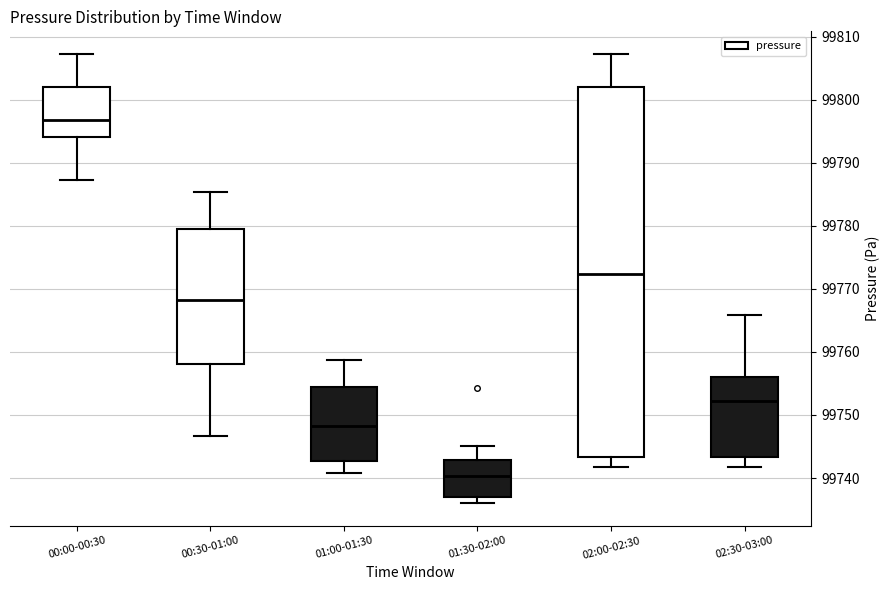

Reading left to right, transcribe this box plot: for each box, give where its median line is, the range the box spans, and where its two whiskers end, as read against the y-axis. The values are not printed on the chart, so give them approximately, as read against the axis.

00:00-00:30: median 99797, box 99794 to 99802, whiskers 99787 to 99807
00:30-01:00: median 99768, box 99758 to 99779, whiskers 99747 to 99785
01:00-01:30: median 99748, box 99743 to 99754, whiskers 99741 to 99759
01:30-02:00: median 99740, box 99737 to 99743, whiskers 99736 to 99745
02:00-02:30: median 99772, box 99743 to 99802, whiskers 99742 to 99807
02:30-03:00: median 99752, box 99743 to 99756, whiskers 99742 to 99766